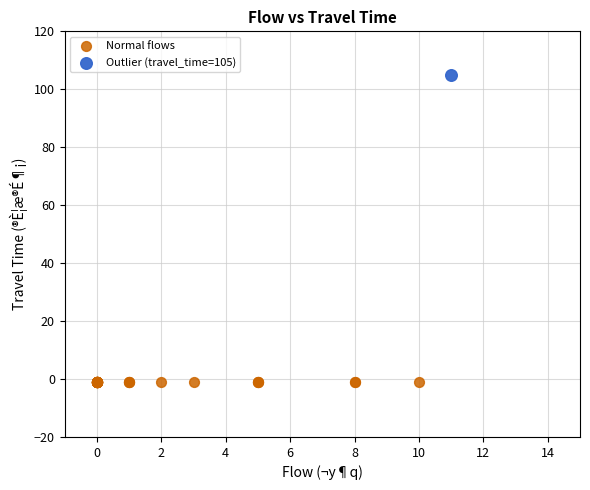

What are all the series names shown in the legend?

Normal flows, Outlier (travel_time=105)